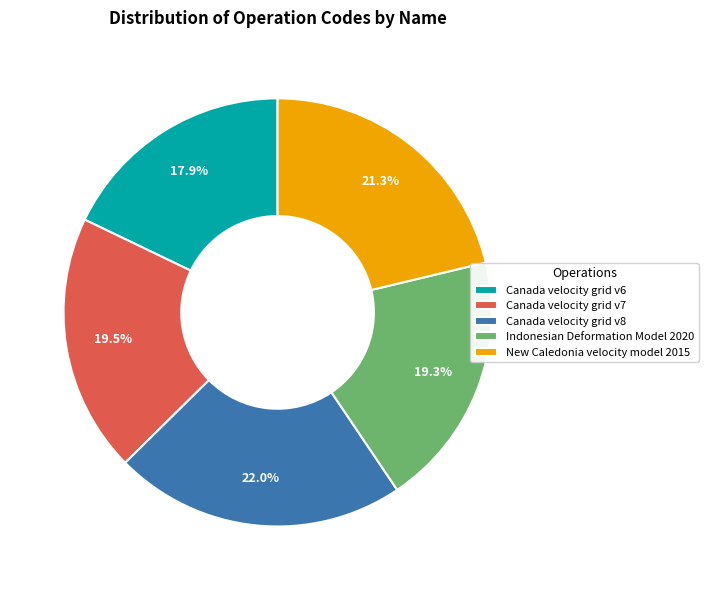

Which category has the biggest portion of the pie?

Canada velocity grid v8